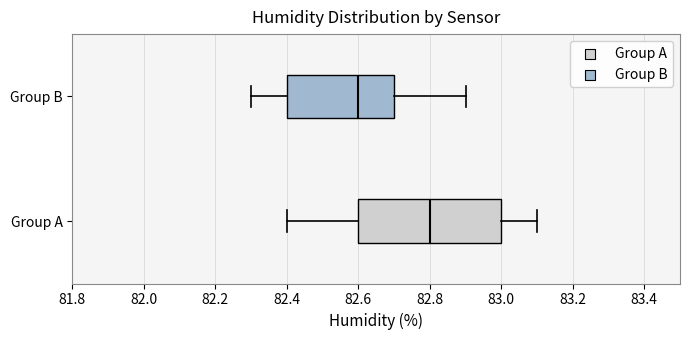

Reading bottom to top, transcribe this box plot: for each box, give where its median line is, the range the box spans, and where its two whiskers end, as read against the x-axis. The values are not printed on the chart, so give them approximately, as read against the axis.

Group A: median 82.8, box 82.6 to 83.0, whiskers 82.4 to 83.1
Group B: median 82.6, box 82.4 to 82.7, whiskers 82.3 to 82.9